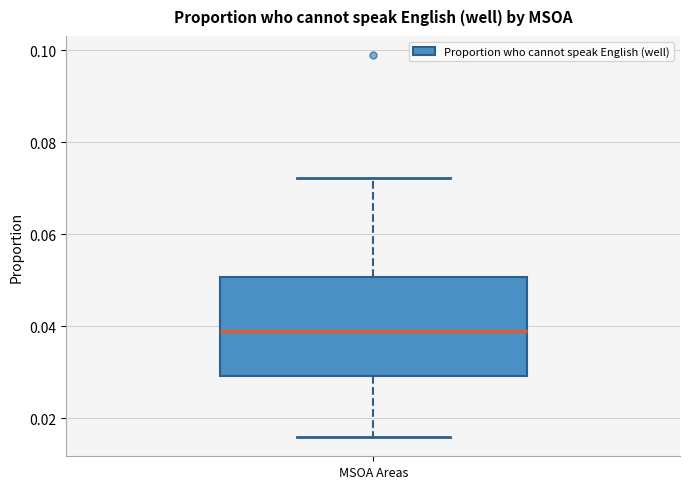

Read this box plot against the y-axis: the position of the median line, the range covered by the box, and the ends of both whiskers. The values are not printed on the chart, so give them approximately, as read against the axis.

median 0.038, box 0.030 to 0.050, whiskers 0.016 to 0.072